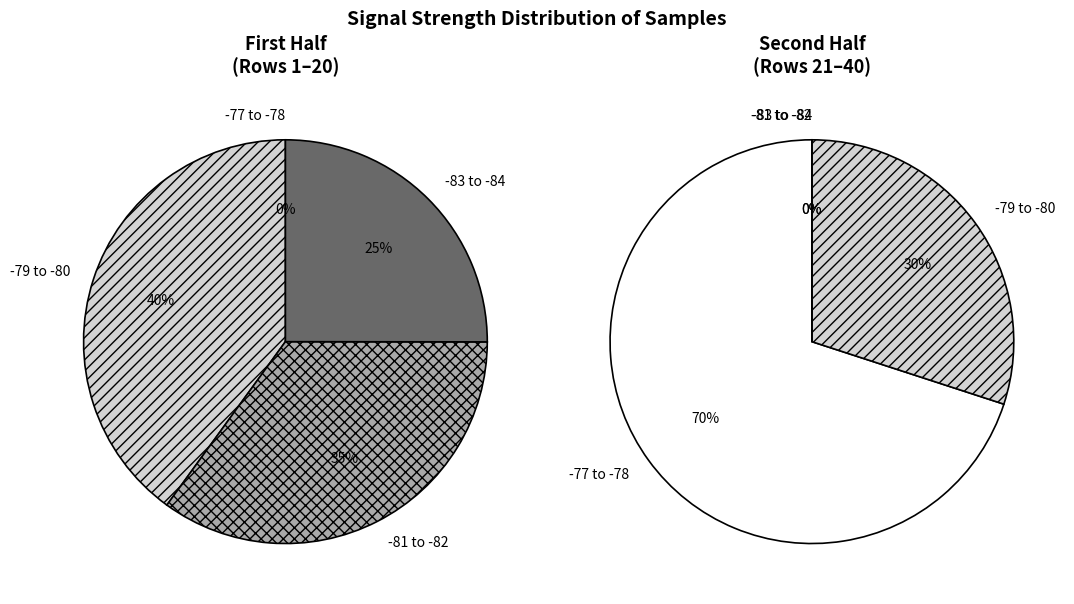

Combined, do 17 and 13 account for over 50%?

No